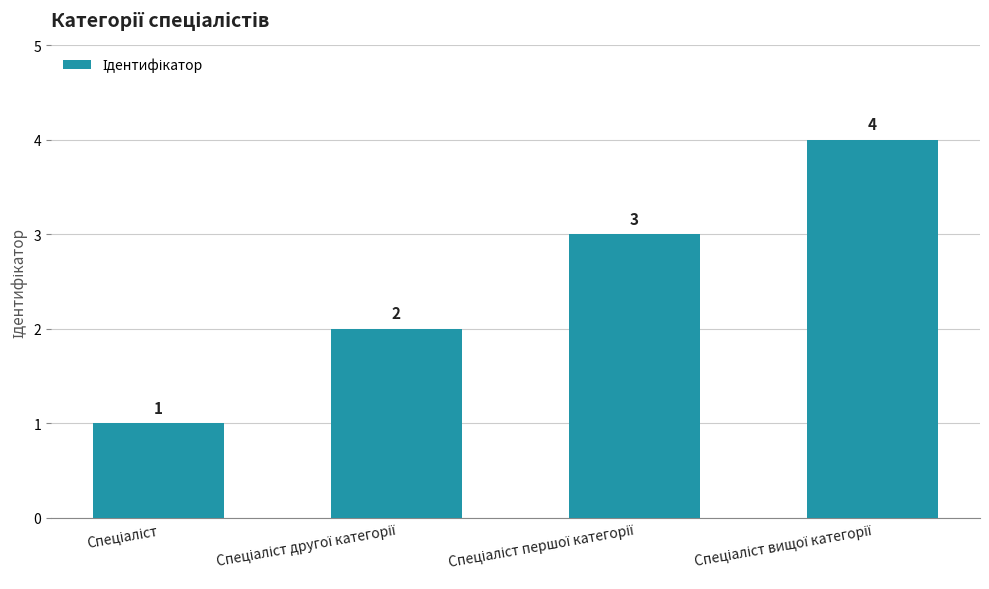

What is the value of the 2nd bar from the left?

2